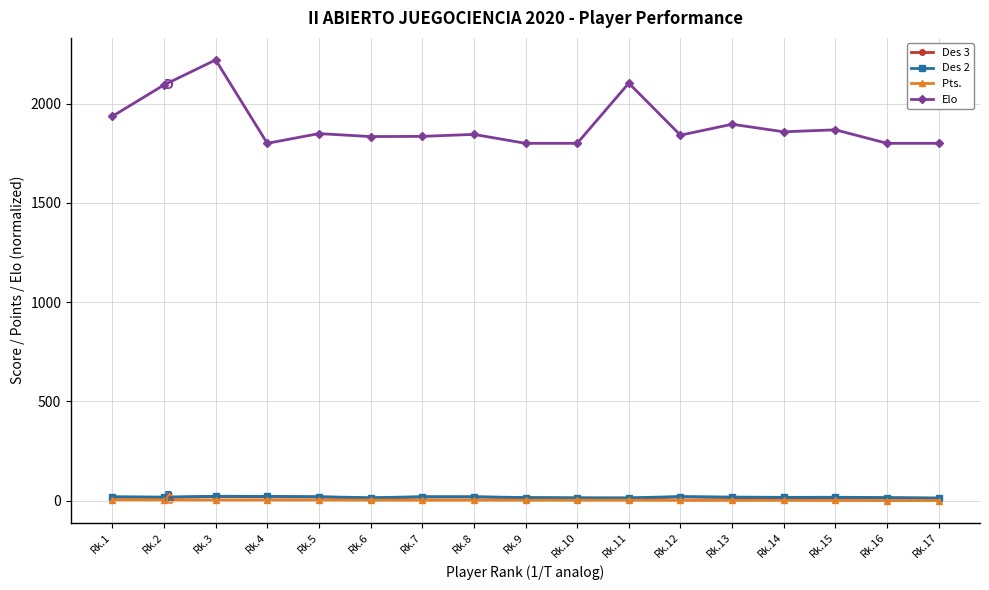

Count the number of categories in the chart.

17